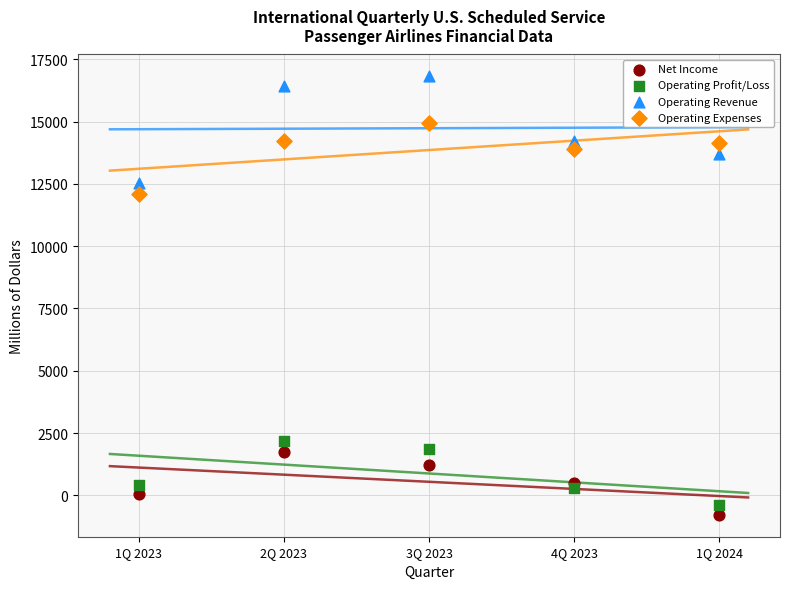

Across all data points, what is the range of X values (max minus min)?

4.0